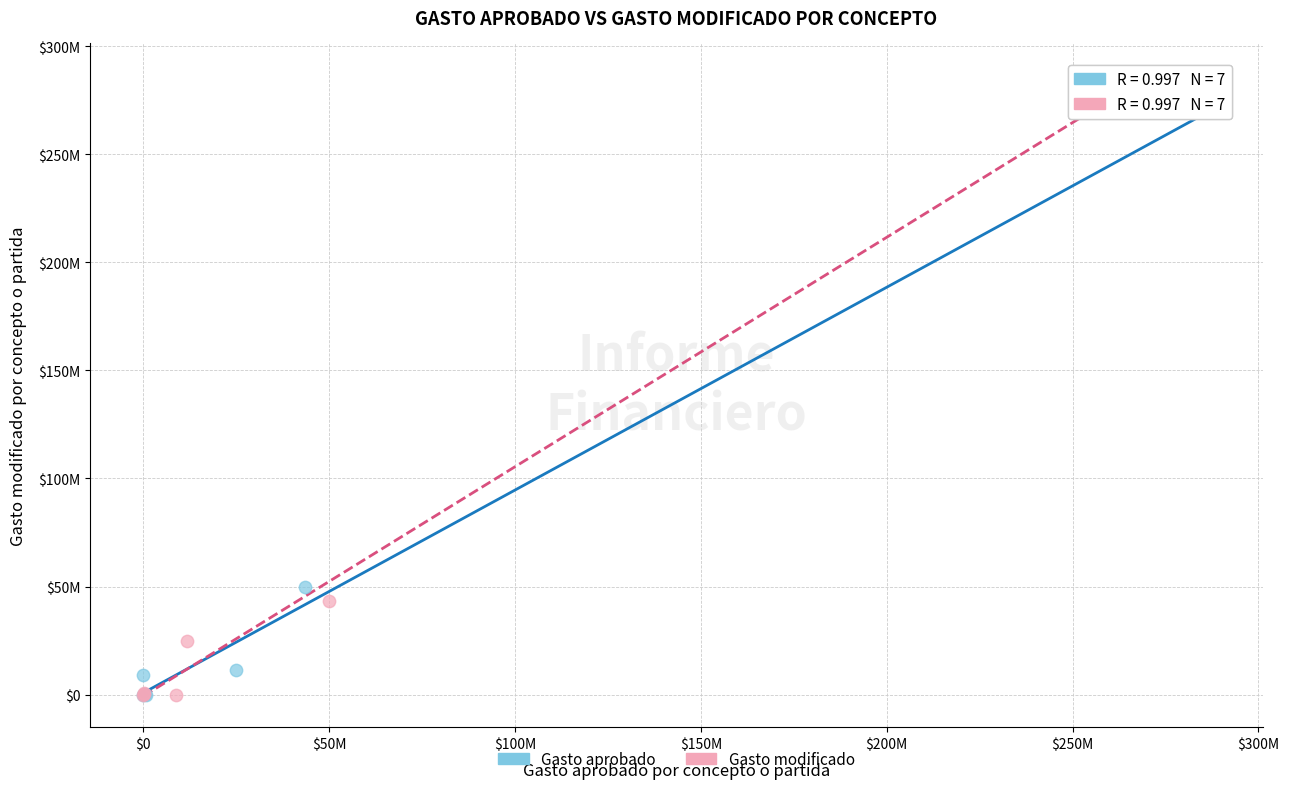

What are all the series names shown in the legend?

Gasto aprobado, Gasto modificado